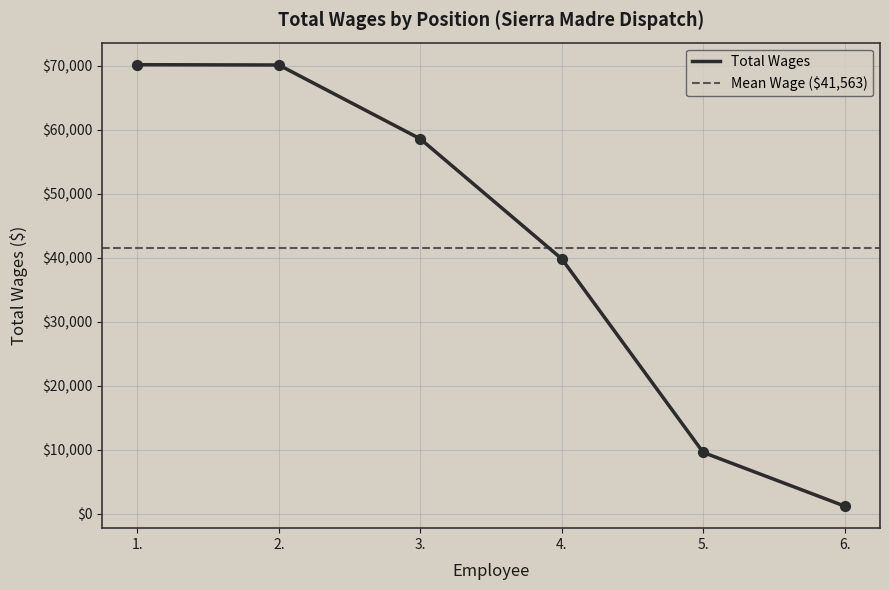

What is the ratio of the value at 5. to the value at 6.?

8.0